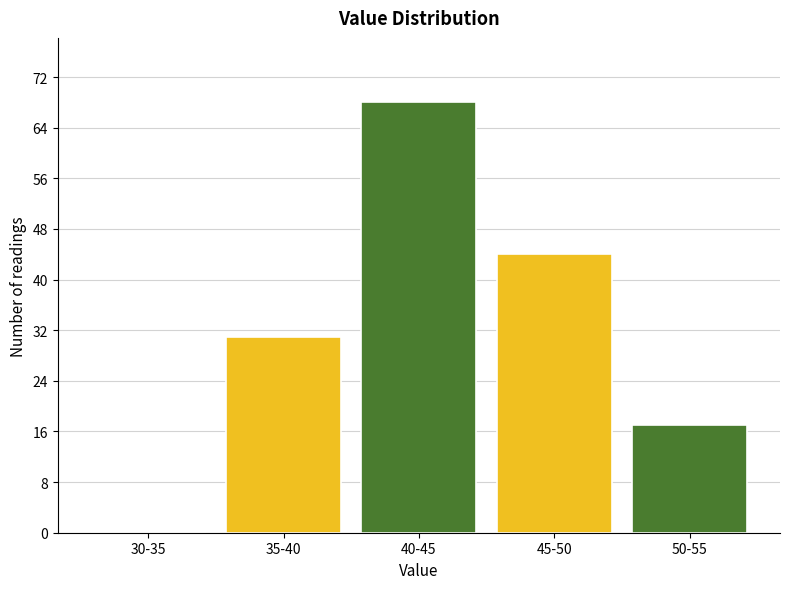

Reading left to right, extract all data points from this chart.

30-35=0	35-40=31	40-45=68	45-50=44	50-55=17